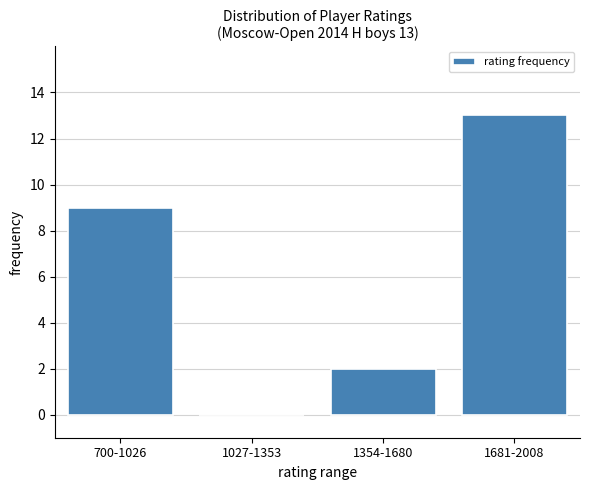

Reading left to right, list all the values displayed in this chart.

700-1026=9	1027-1353=0	1354-1680=2	1681-2008=13